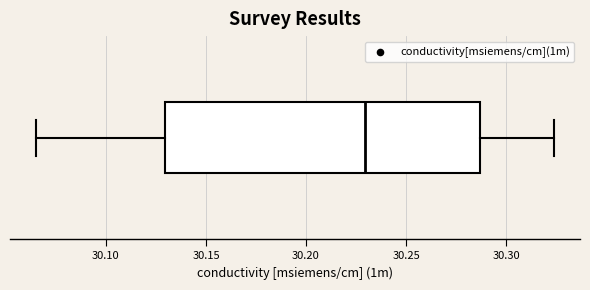

Transcribe this box plot: give where the median line is, the range the box spans, and where the two whiskers end, as read against the x-axis. The values are not printed on the chart, so give them approximately, as read against the axis.

median 30.230, box 30.130 to 30.285, whiskers 30.065 to 30.325